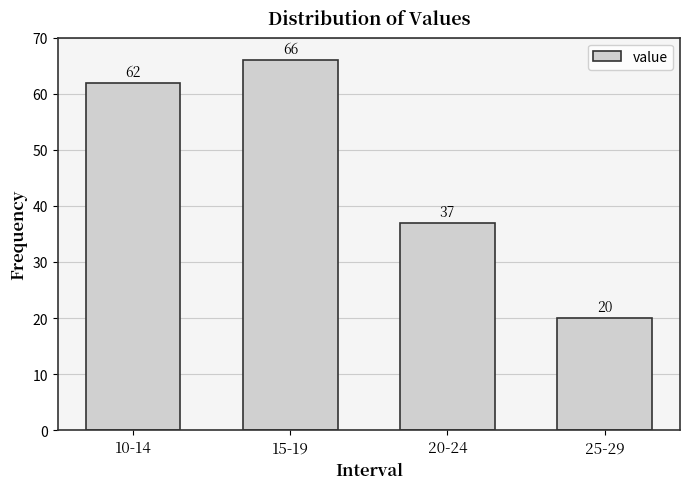

Reading left to right, transcribe all the data shown in this chart.

10-14=62	15-19=66	20-24=37	25-29=20